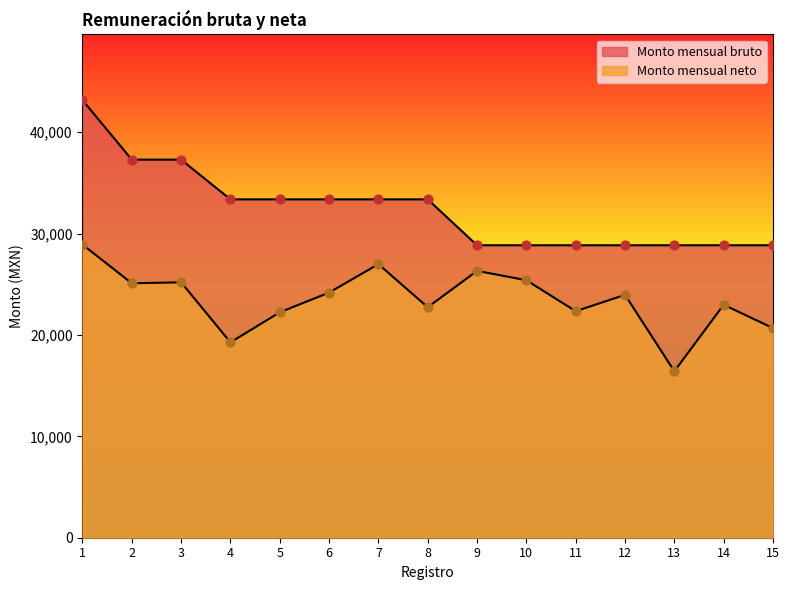

At how many categories does at least one series exceed 22488?

15